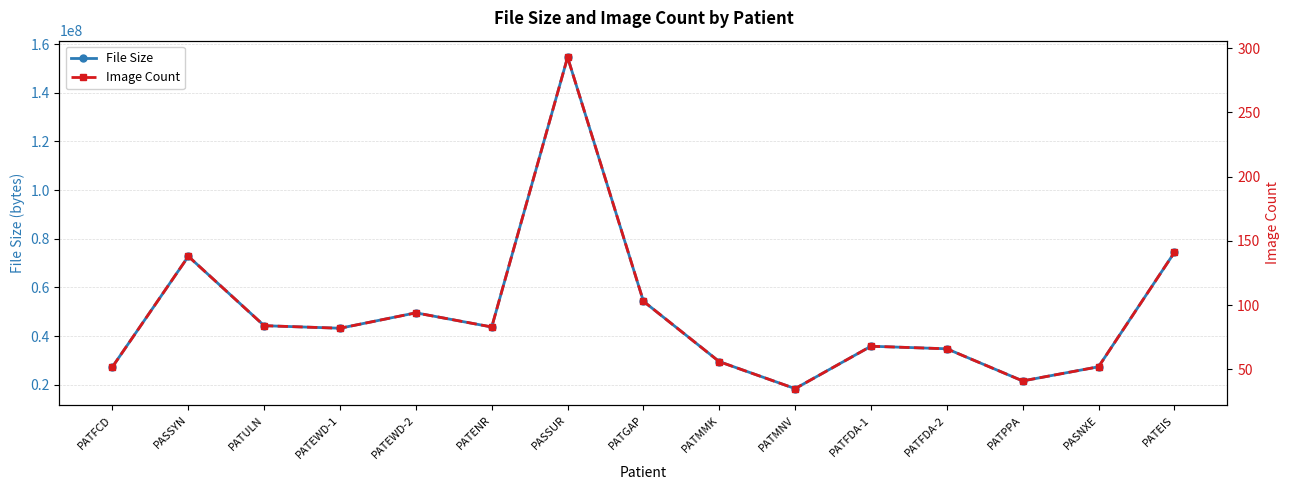

What is the sum of the File Size values at PASSYN and PASNXE?

100228690